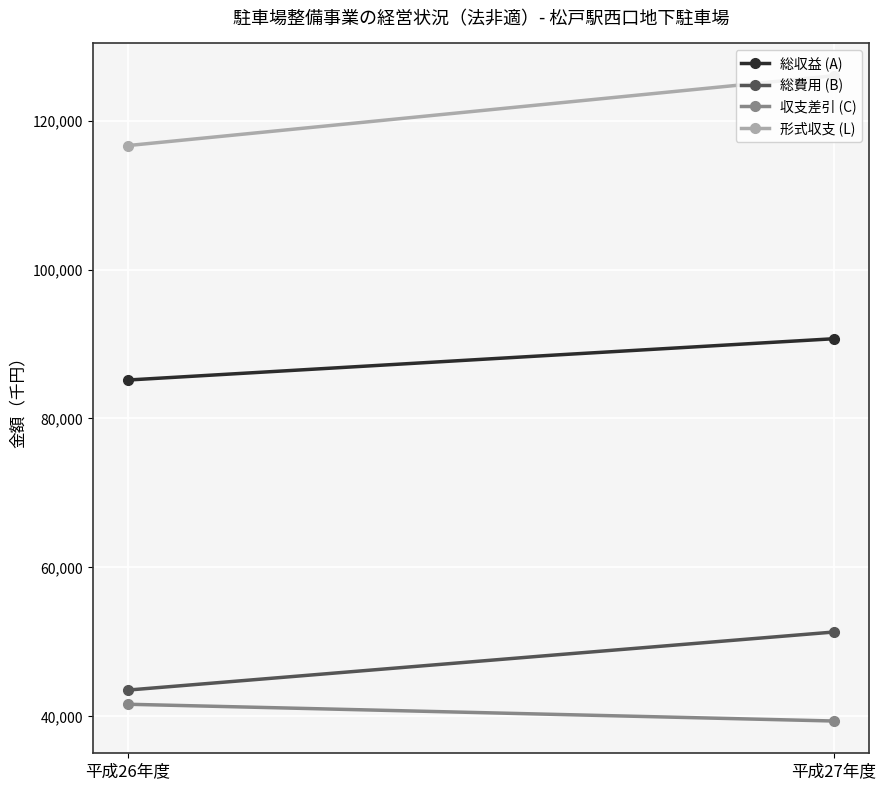

What is the sum of all 総収益 (A) values?

175876